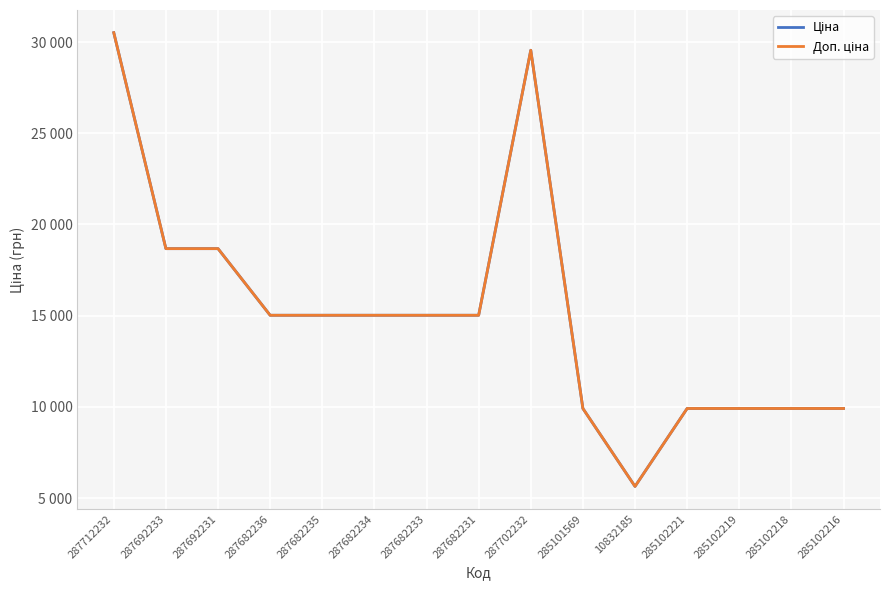

Is this an area chart (filled region under the line)?

No